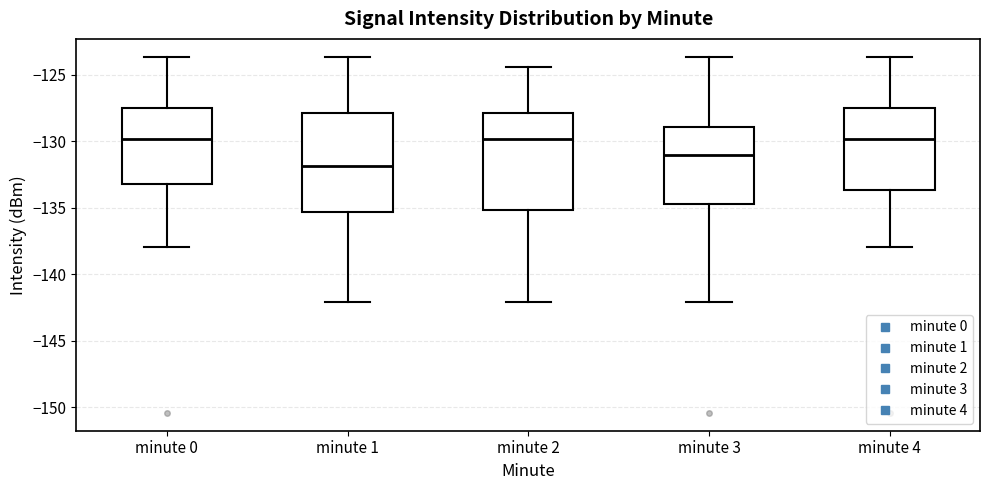

Reading left to right, read every box against the y-axis: the position of its median line, the range the box covers, and the ends of its whiskers. The values are not printed on the chart, so give them approximately, as read against the axis.

minute 0: median -130.0, box -133.0 to -127.5, whiskers -138.0 to -123.5
minute 1: median -132.0, box -135.5 to -128.0, whiskers -142.0 to -123.5
minute 2: median -130.0, box -135.0 to -128.0, whiskers -142.0 to -124.5
minute 3: median -131.0, box -134.5 to -129.0, whiskers -142.0 to -123.5
minute 4: median -130.0, box -133.5 to -127.5, whiskers -138.0 to -123.5